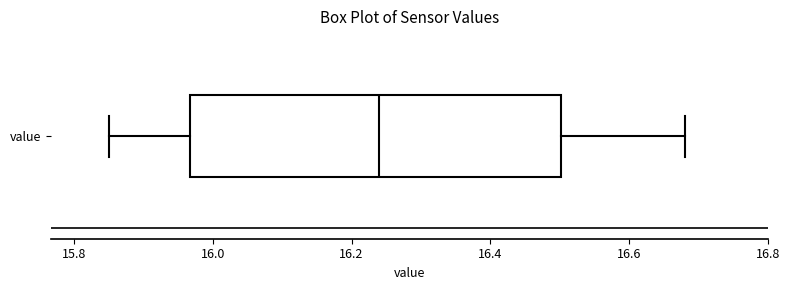

Transcribe this box plot: give where the median line is, the range the box spans, and where the two whiskers end, as read against the x-axis. The values are not printed on the chart, so give them approximately, as read against the axis.

median 16.24, box 15.96 to 16.50, whiskers 15.86 to 16.68